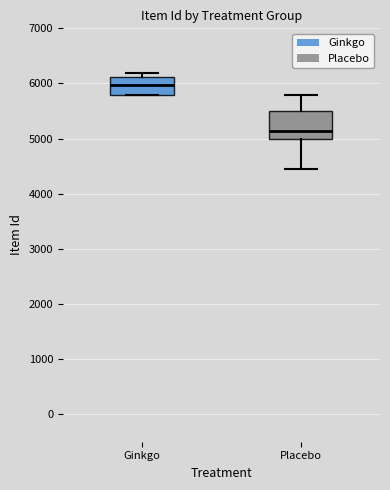

Which box is the tallest, from its lower edge to its upper edge?

Placebo